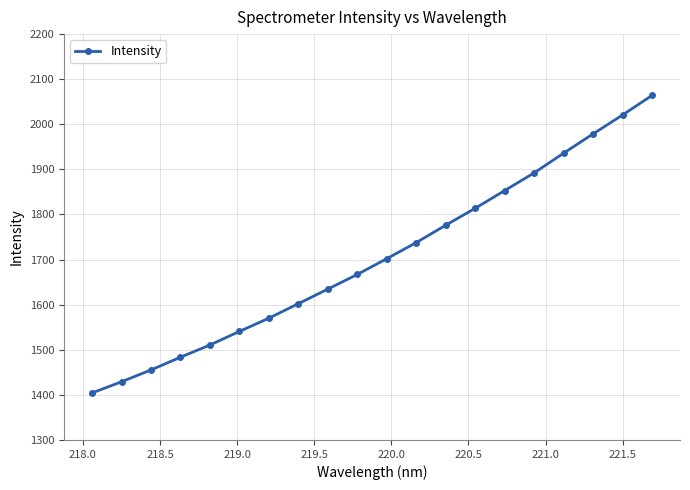

True or false: there are more than 1 points higher than both neighbors.

False